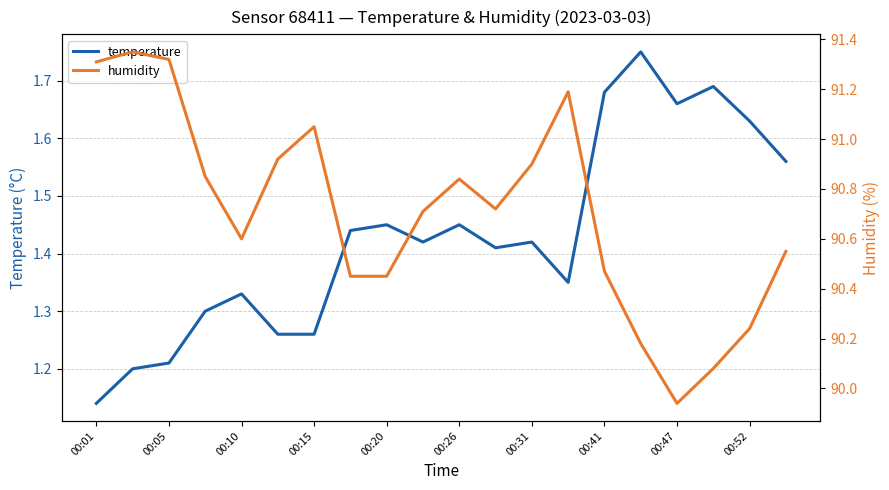

Is this an area chart (filled region under the line)?

No